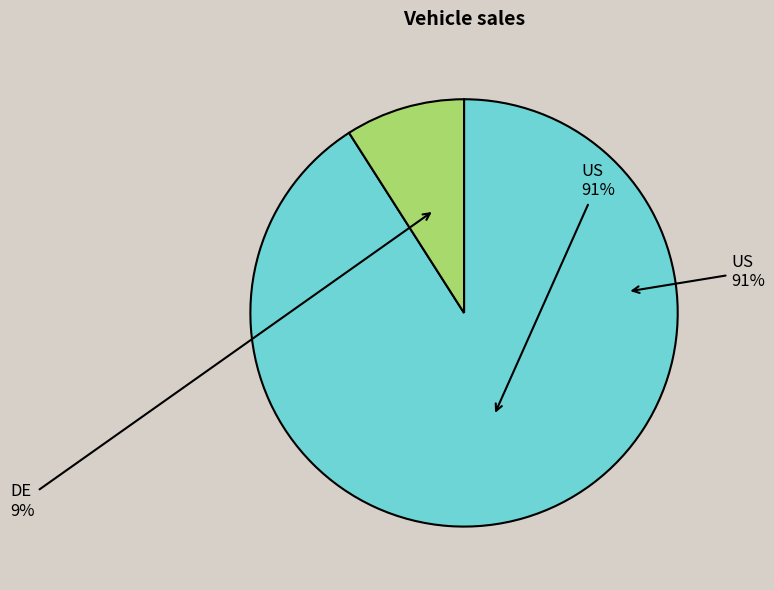

Which category has the biggest portion of the pie?

US